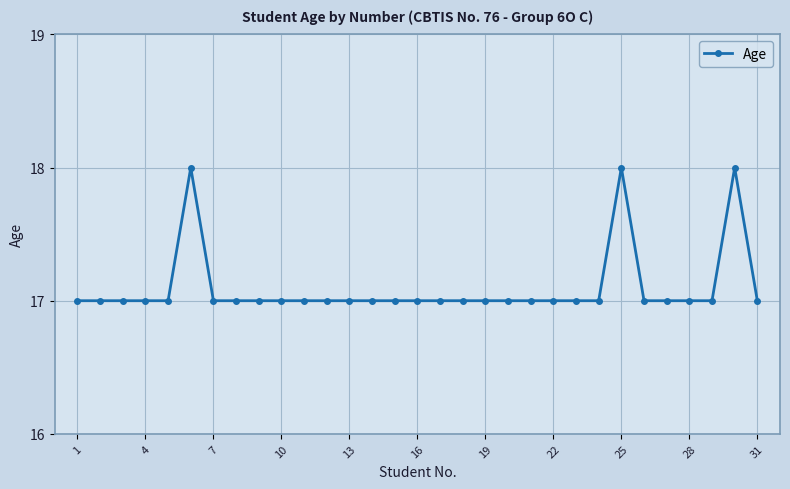

What is the smallest value displayed?

17